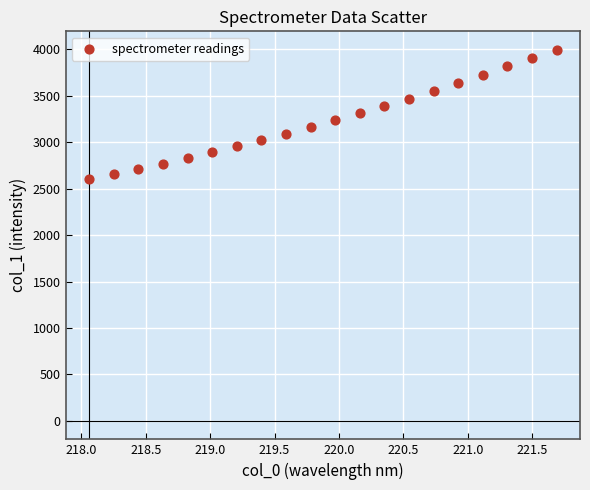

What is the range of Y values (max minus min)?

1393.6